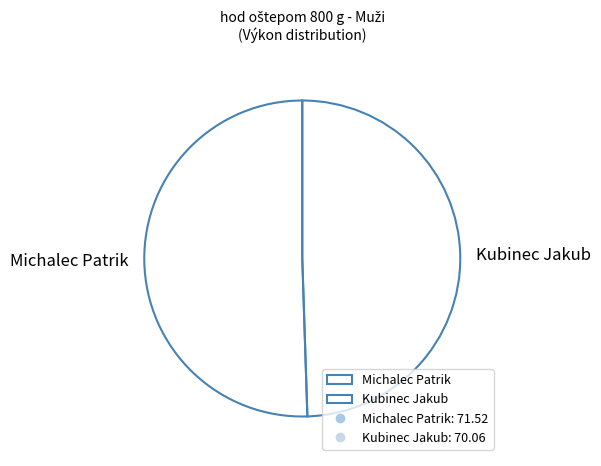

How many segments does this pie chart have?

2